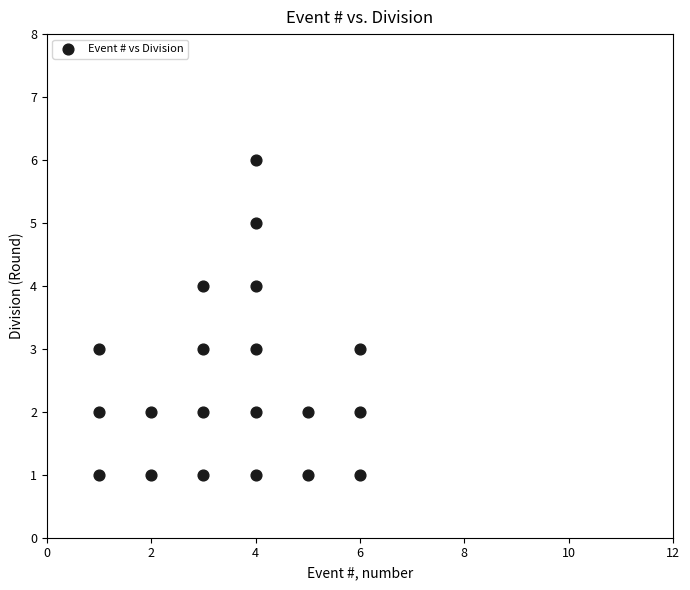

What is the range of X values (max minus min)?

5